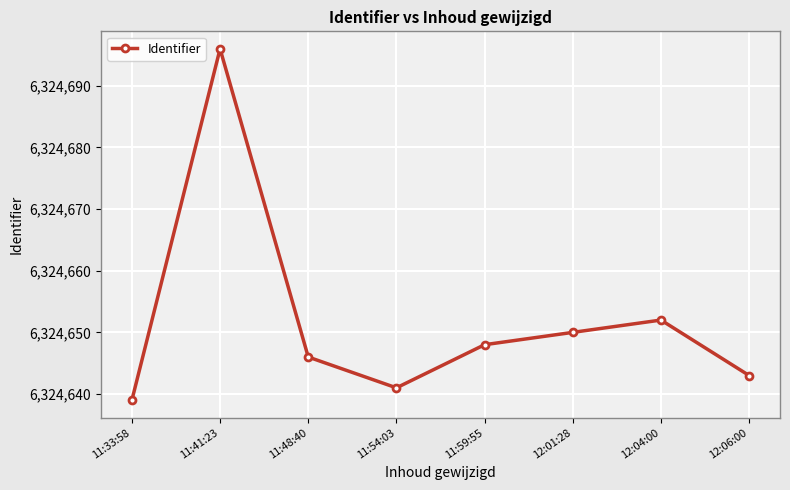

Which label corresponds to the largest value in the chart?

11:41:23